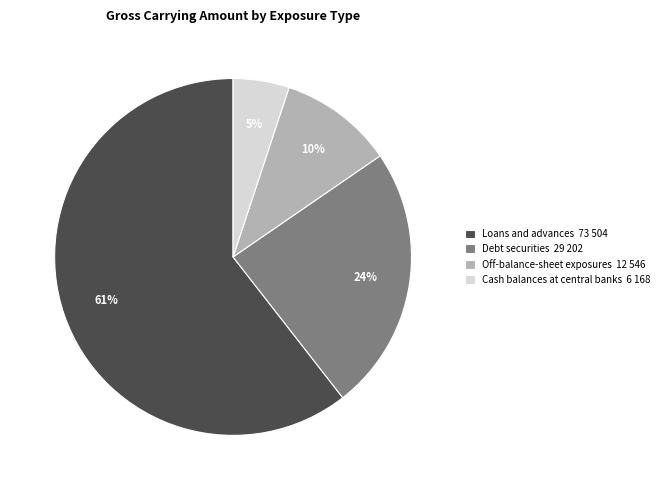

Rank the categories by value from lowest to highest.

Cash balances at central banks, Off-balance-sheet exposures, Debt securities, Loans and advances